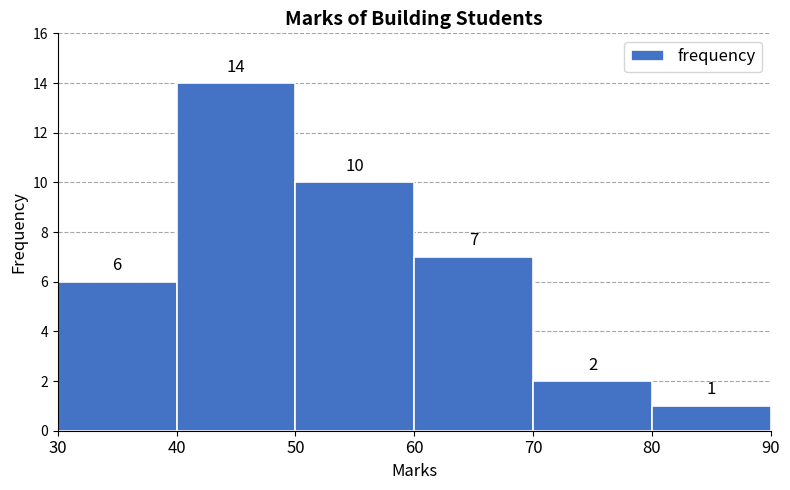

Reading left to right, transcribe this chart: for each bar, give the range it covers on the x-axis and its height.

30 to 40: 6
40 to 50: 14
50 to 60: 10
60 to 70: 7
70 to 80: 2
80 to 90: 1